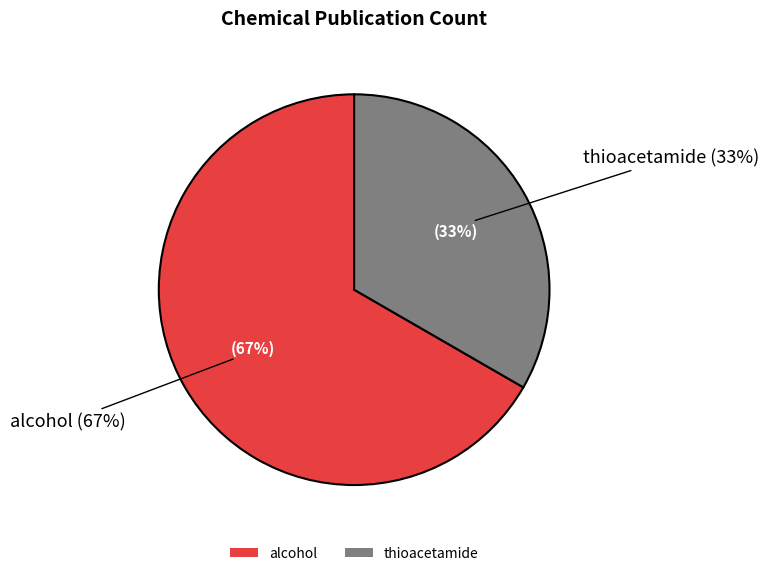

Approximately how many times larger is the value at alcohol compared to thioacetamide?

2.0